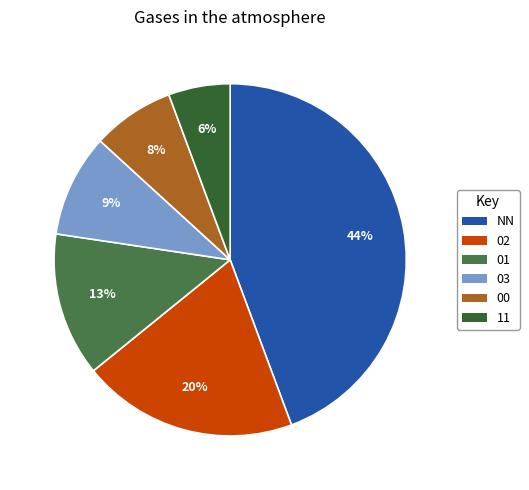

Is it true that 11 is 6% of the pie?

True